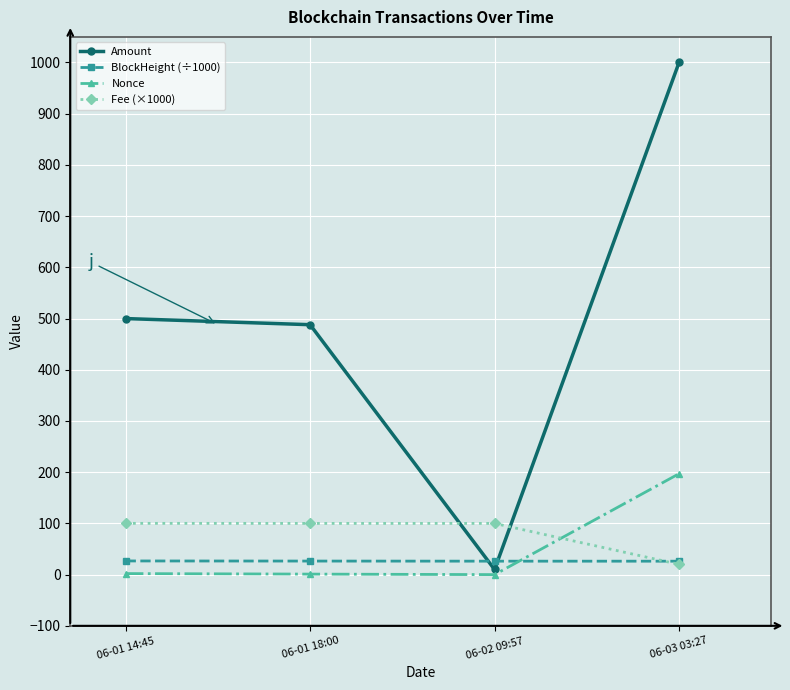

How many times do BlockHeight (÷1000) and Fee (×1000) cross each other?

1